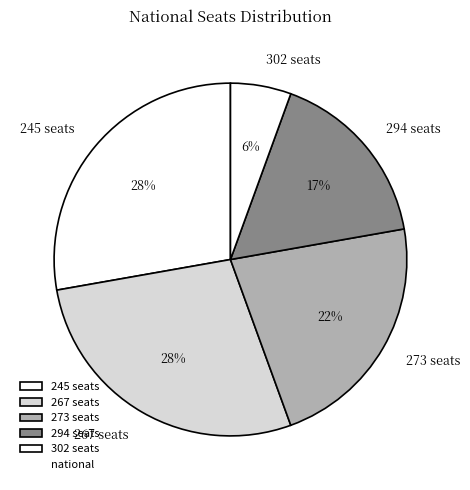

How many slices are in this pie chart?

5